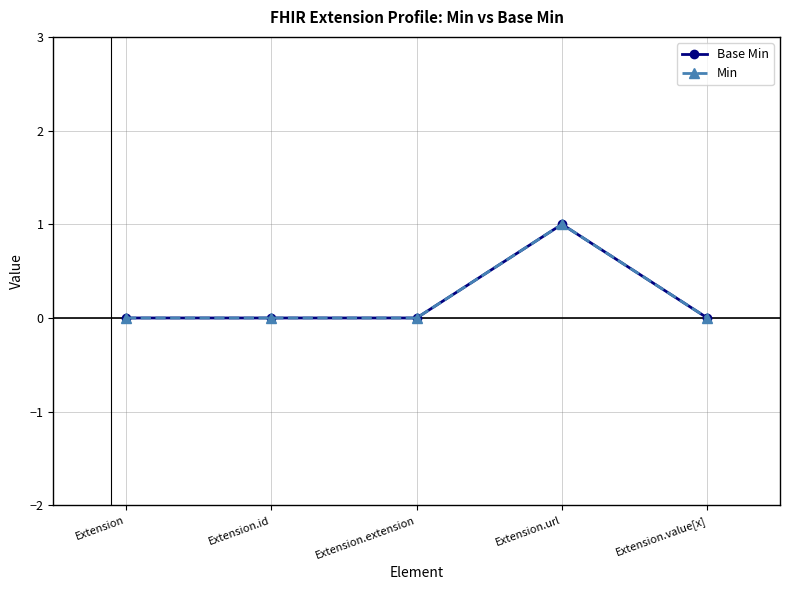

True or false: Base Min has more than 2 interior local peaks.

False